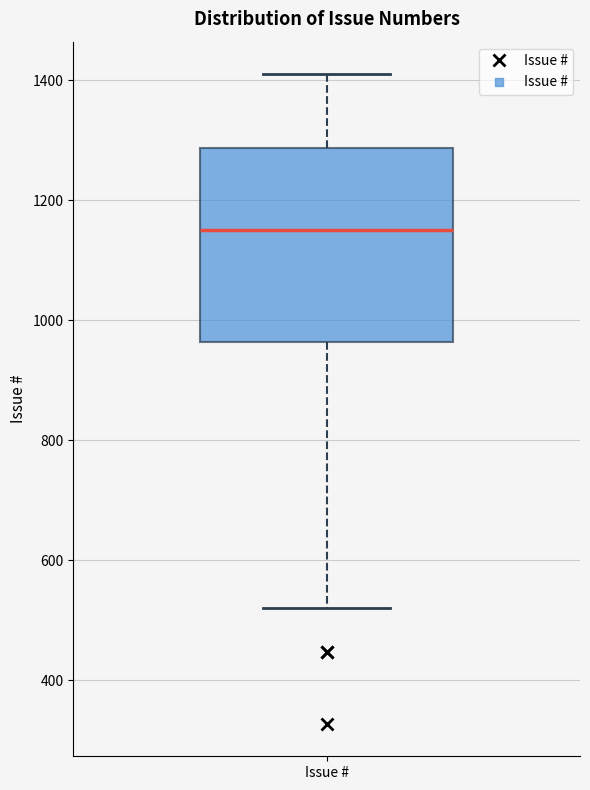

Read this box plot against the y-axis: the position of the median line, the range covered by the box, and the ends of both whiskers. The values are not printed on the chart, so give them approximately, as read against the axis.

median 1140, box 960 to 1280, whiskers 520 to 1420